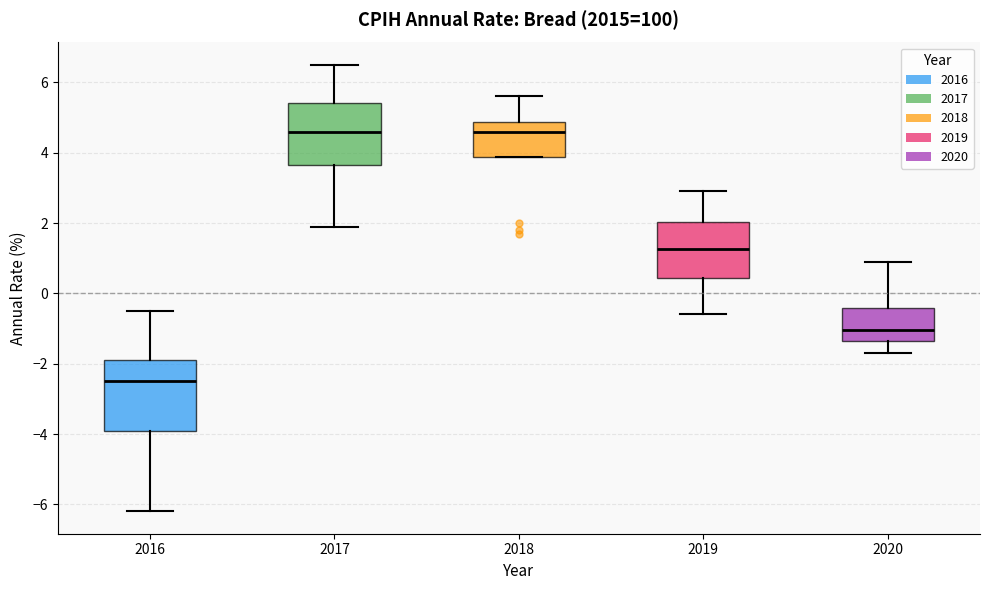

Reading left to right, read every box against the y-axis: the position of its median line, the range the box covers, and the ends of its whiskers. The values are not printed on the chart, so give them approximately, as read against the axis.

2016: median -2.4, box -3.8 to -1.8, whiskers -6.2 to -0.4
2017: median 4.6, box 3.6 to 5.4, whiskers 2.0 to 6.6
2018: median 4.6, box 3.8 to 4.8, whiskers 3.8 to 5.6
2019: median 1.2, box 0.4 to 2.0, whiskers -0.6 to 3.0
2020: median -1.0, box -1.4 to -0.4, whiskers -1.6 to 1.0